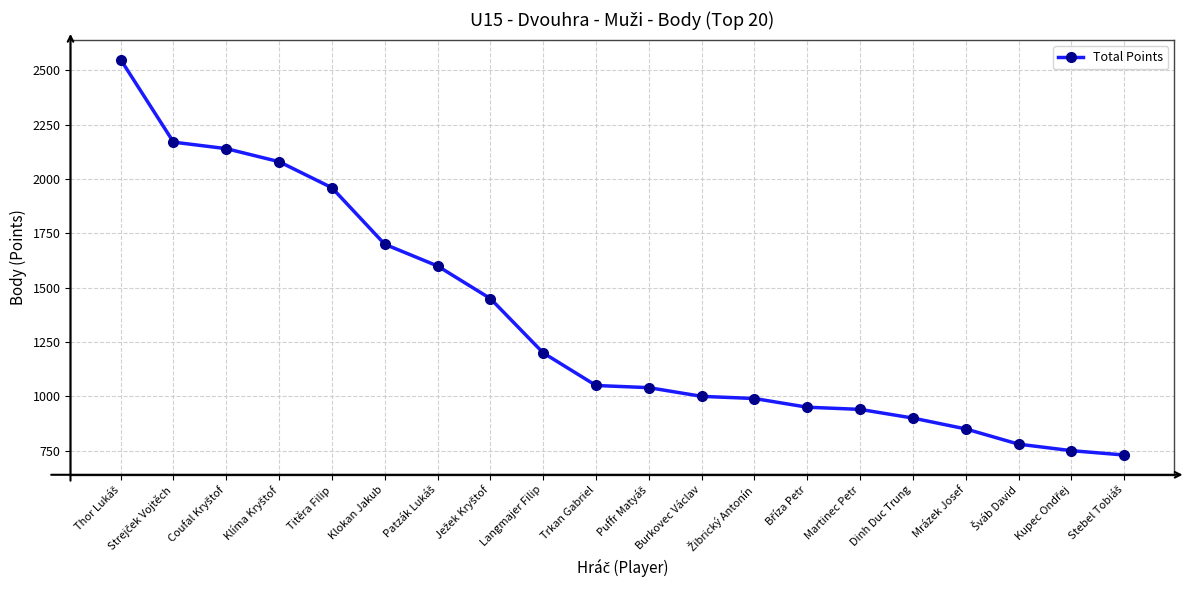

What is the minimum value shown in the chart?

730